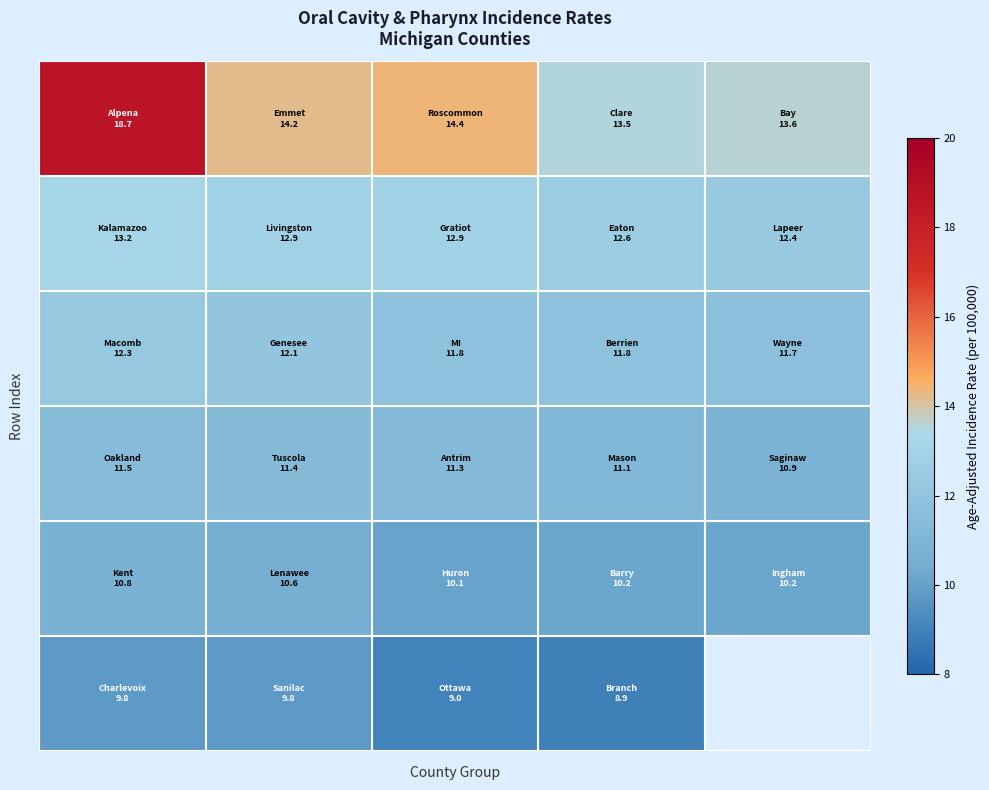

At how many categories does at least one series exceed 8?

5